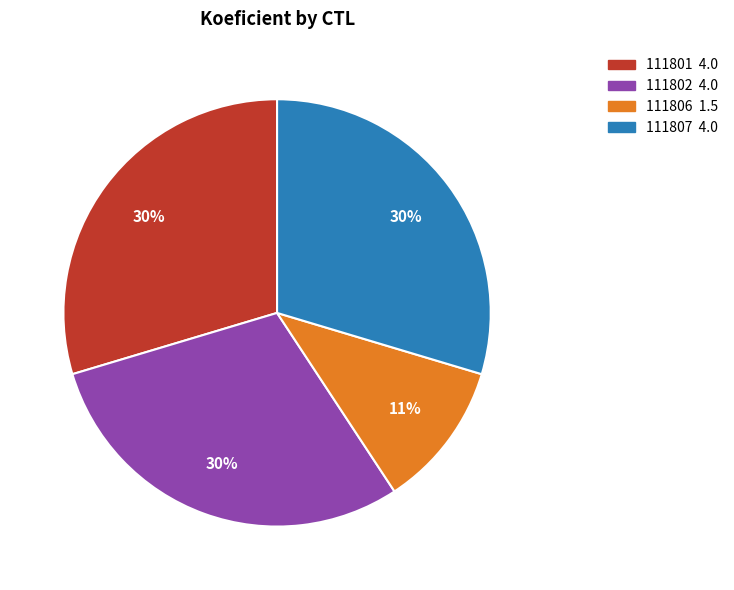

The 111807 slice represents 44% of the pie. True or false?

False